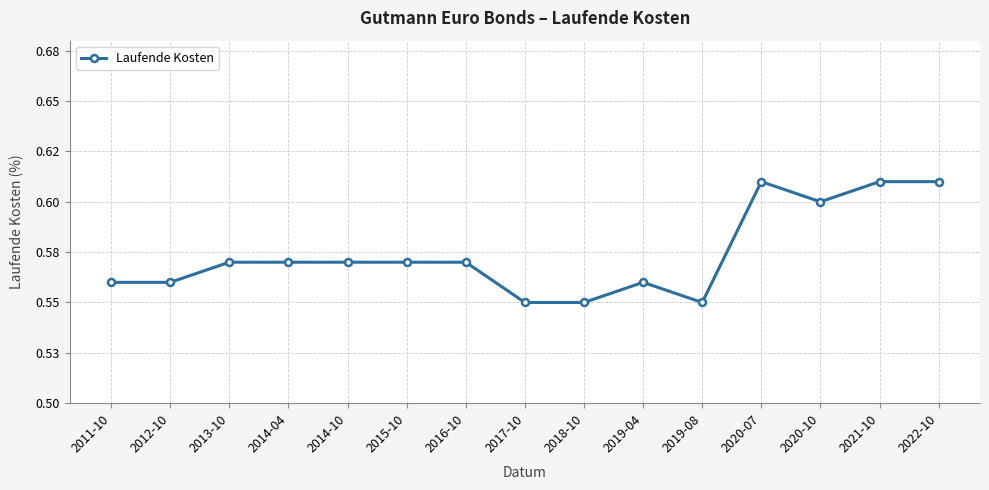

Which label corresponds to the smallest value in the chart?

2017-10